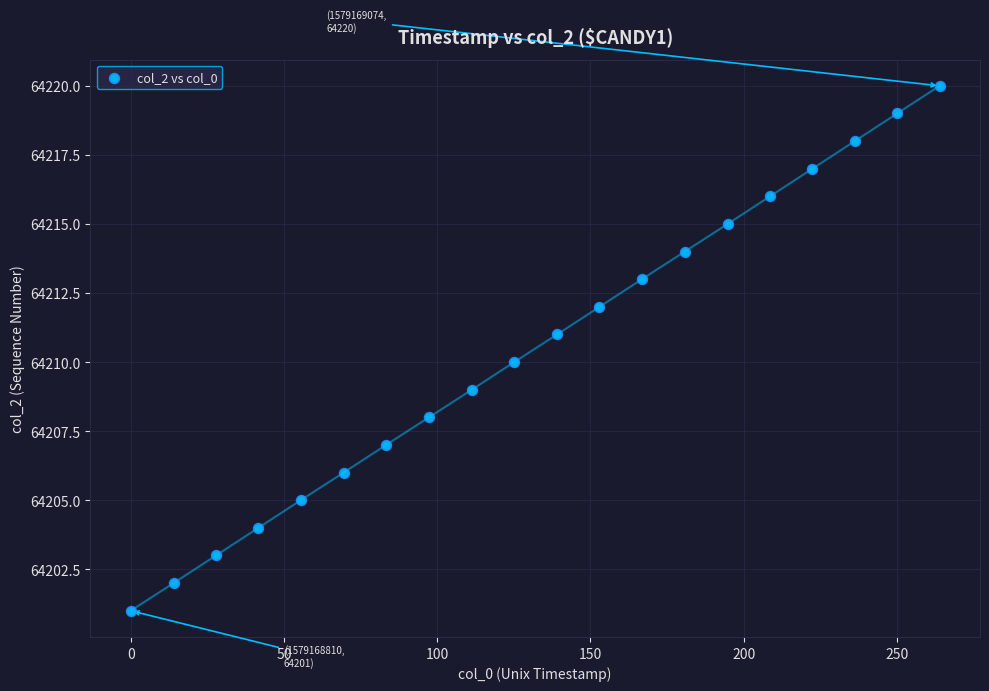

What is the range of Y values (max minus min)?

19